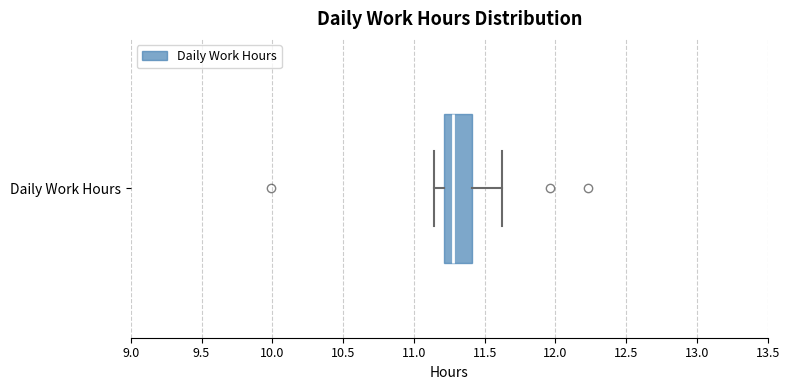

Transcribe this box plot: give where the median line is, the range the box spans, and where the two whiskers end, as read against the x-axis. The values are not printed on the chart, so give them approximately, as read against the axis.

median 11.30, box 11.20 to 11.40, whiskers 11.15 to 11.60